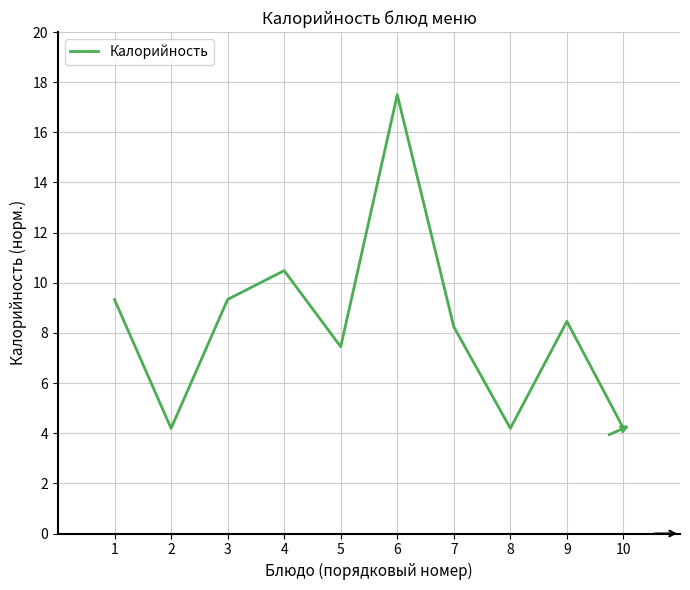

What is the difference between the values at 3 and 4?

1.1